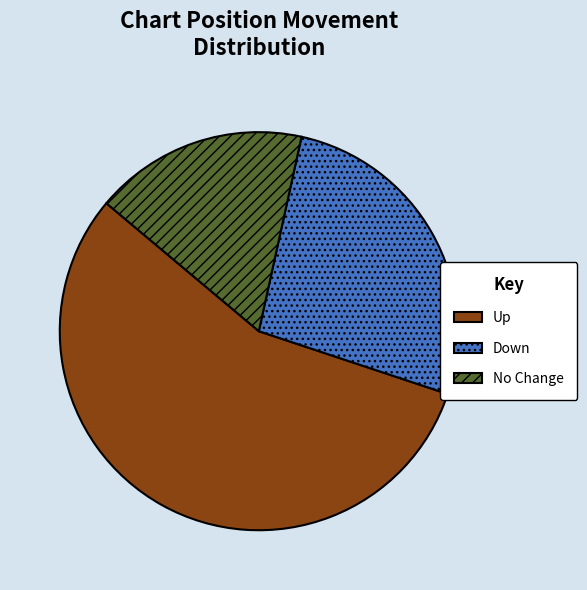

Rank the categories by value from lowest to highest.

No Change, Down, Up